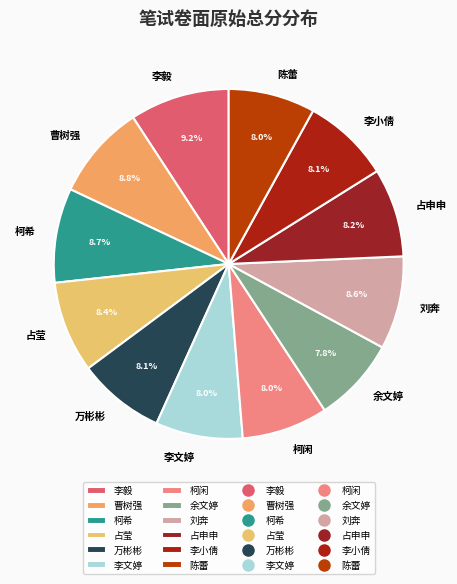

The 李文婷 slice represents 14% of the pie. True or false?

False